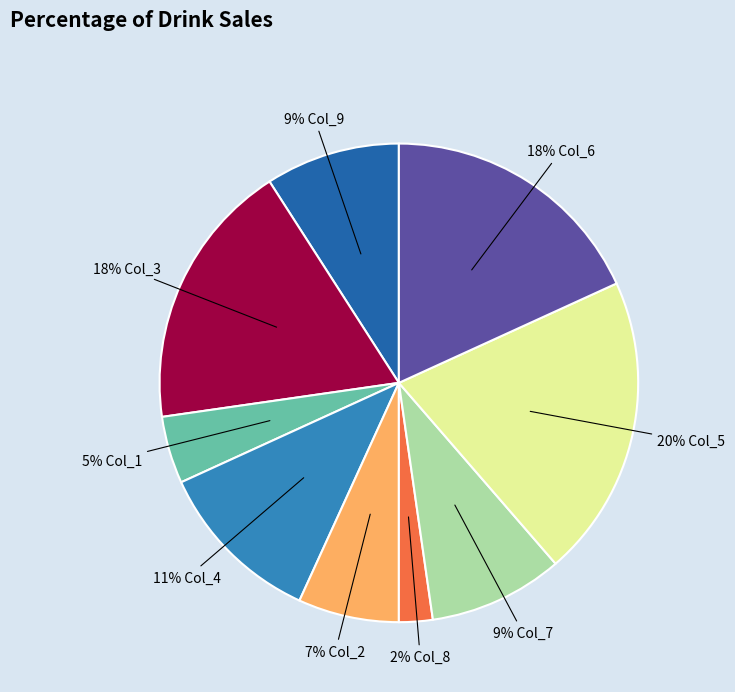

Is there a majority slice in this chart?

No